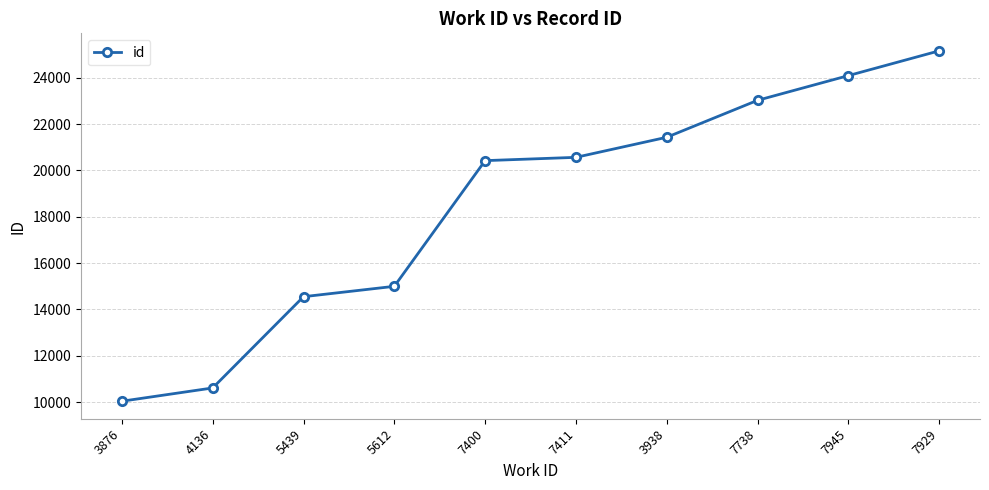

The chart shows a value of 3940 at 5612. True or false?

False